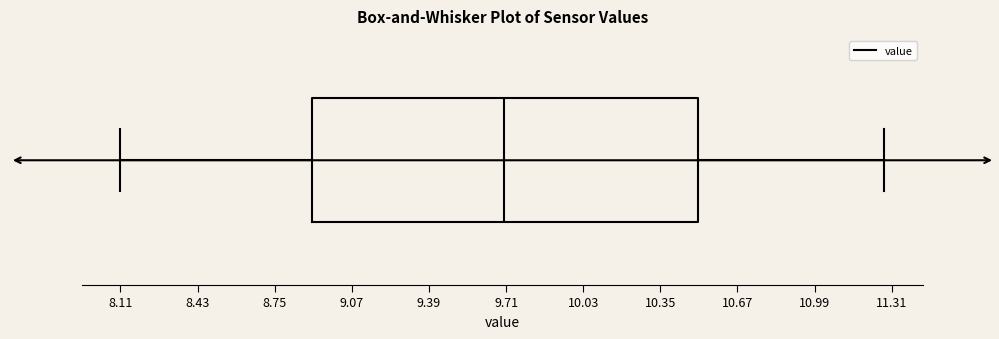

Transcribe this box plot: give where the median line is, the range the box spans, and where the two whiskers end, as read against the x-axis. The values are not printed on the chart, so give them approximately, as read against the axis.

median 9.7, box 8.9 to 10.5, whiskers 8.1 to 11.3